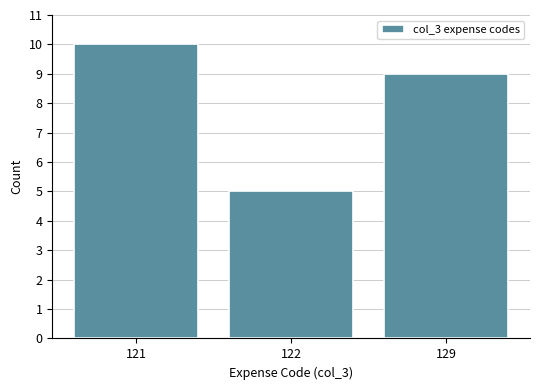

Reading left to right, extract all data points from this chart.

121=10	122=5	129=9